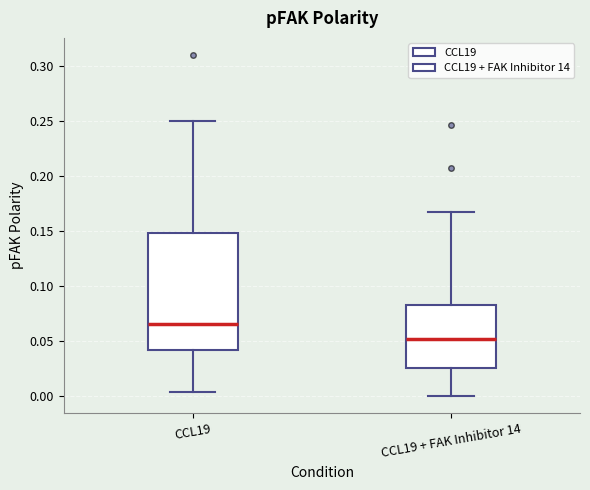

Reading left to right, read every box against the y-axis: the position of its median line, the range the box covers, and the ends of its whiskers. The values are not printed on the chart, so give them approximately, as read against the axis.

CCL19: median 0.065, box 0.045 to 0.150, whiskers 0.005 to 0.250
CCL19 + FAK Inhibitor 14: median 0.050, box 0.025 to 0.085, whiskers 0.000 to 0.170